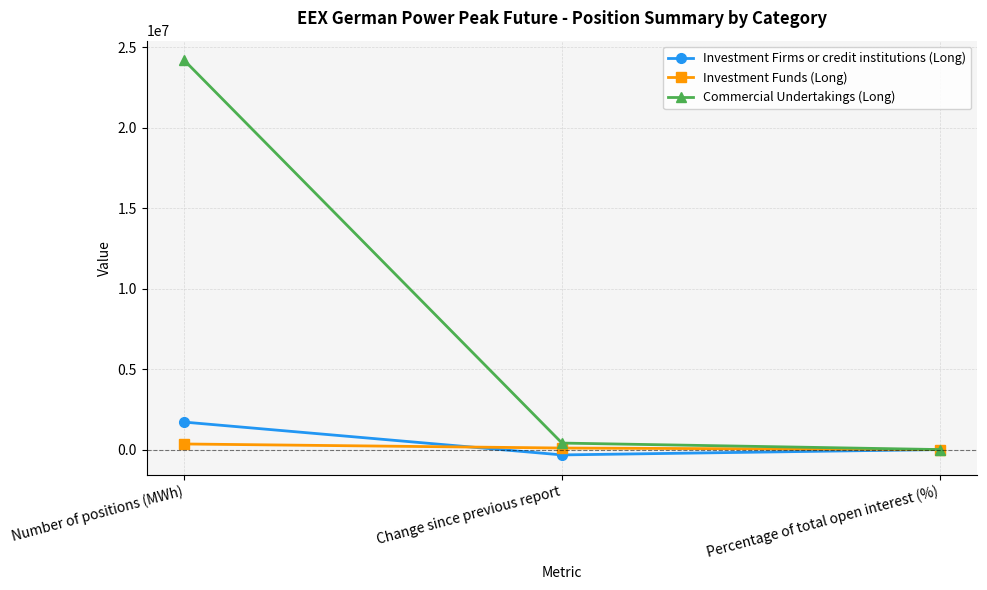

What is the approximate value of Commercial Undertakings (Long) at Change since previous report?

403188.0